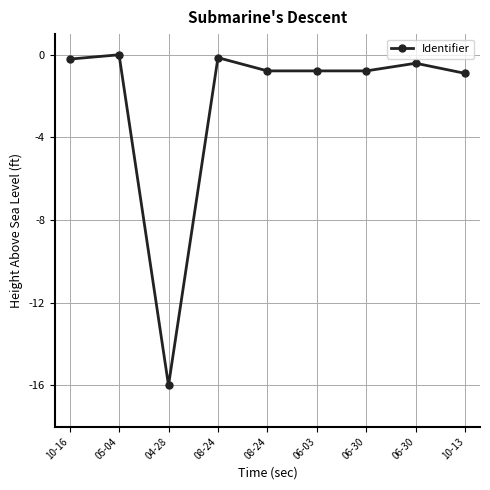

Reading right to left, what are all the values shown in this chart?

-0.9	-0.4	-0.8	-0.8	-0.8	-0.1	-16.0	0.0	-0.2